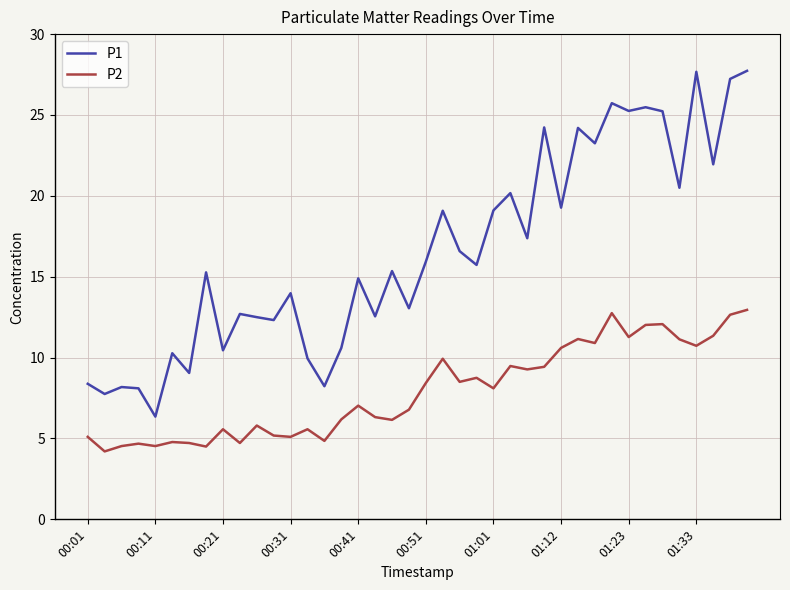

What is the lowest value of the P2 series?

4.2